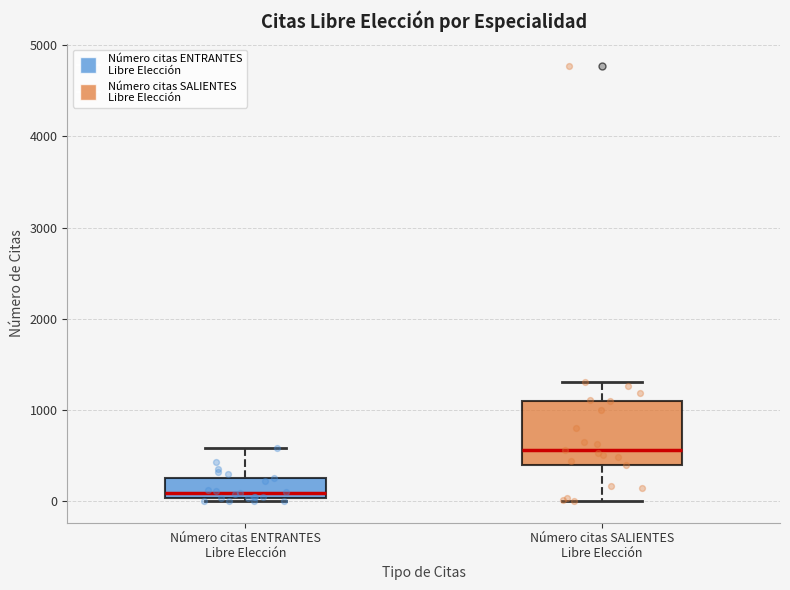

Reading left to right, transcribe this box plot: for each box, give where its median line is, the range the box spans, and where its two whiskers end, as read against the y-axis. The values are not printed on the chart, so give them approximately, as read against the axis.

Número citas ENTRANTES Libre Elección: median 100, box 0 to 300, whiskers 0 (just below the box's lower edge) to 600
Número citas SALIENTES Libre Elección: median 600, box 400 to 1100, whiskers 0 to 1300